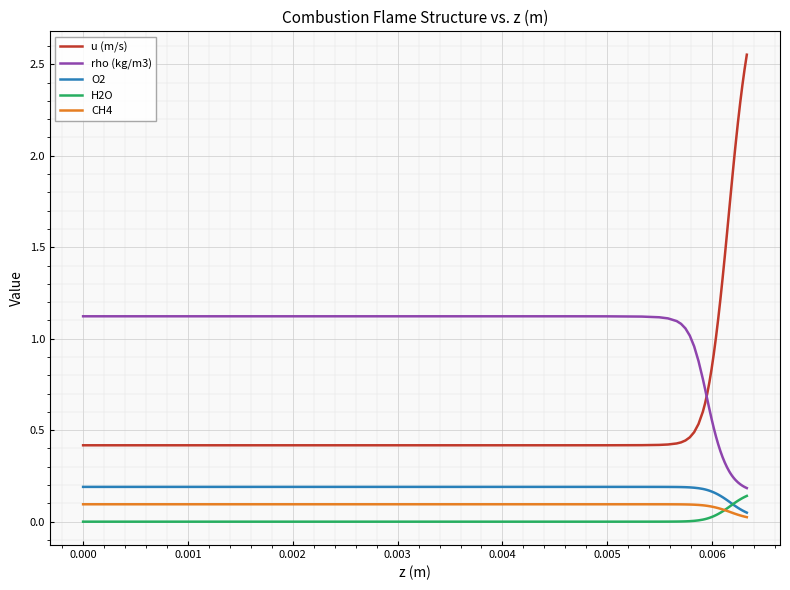

Which series has the widest spread of values?

u (m/s)